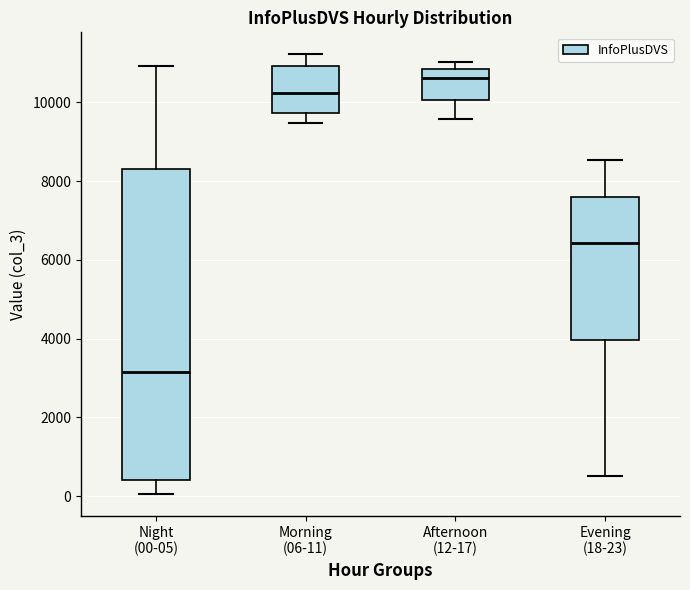

Which box is the tallest, from its lower edge to its upper edge?

Night (00-05)